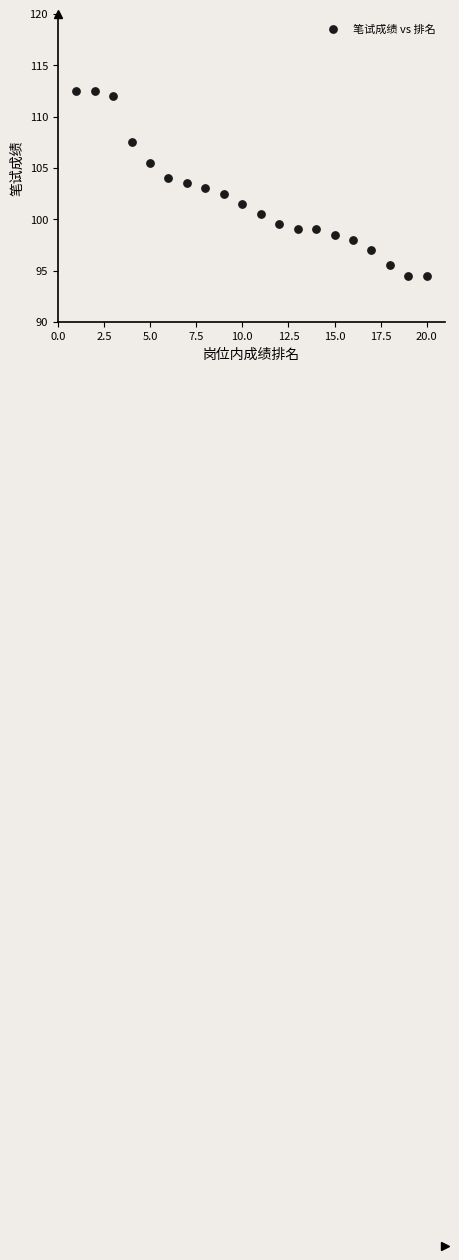

What is the range of Y values (max minus min)?

18.0